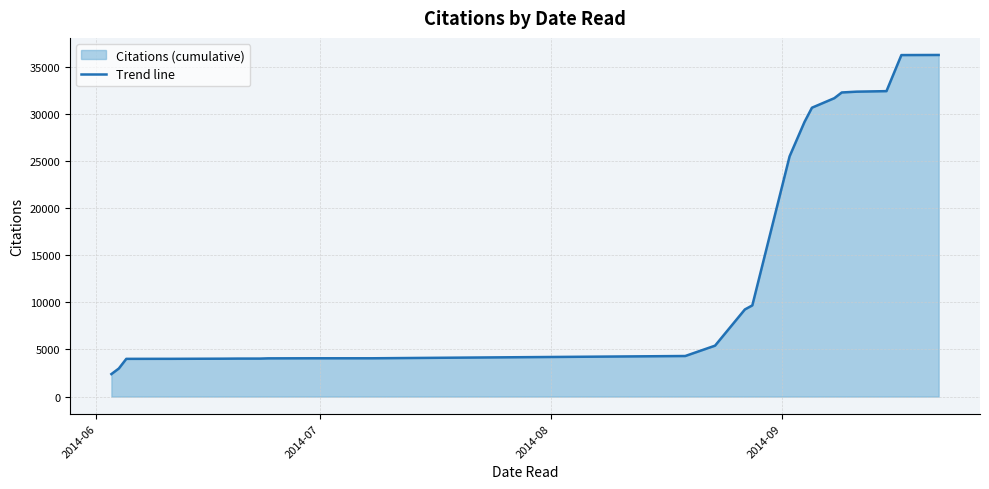

What is the greatest value displayed?

36251